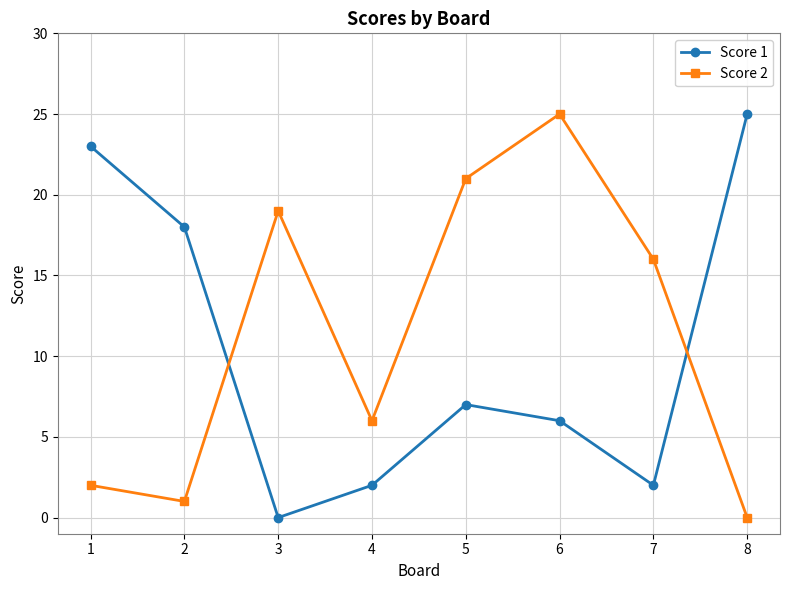

What is the maximum value shown in the chart?

25